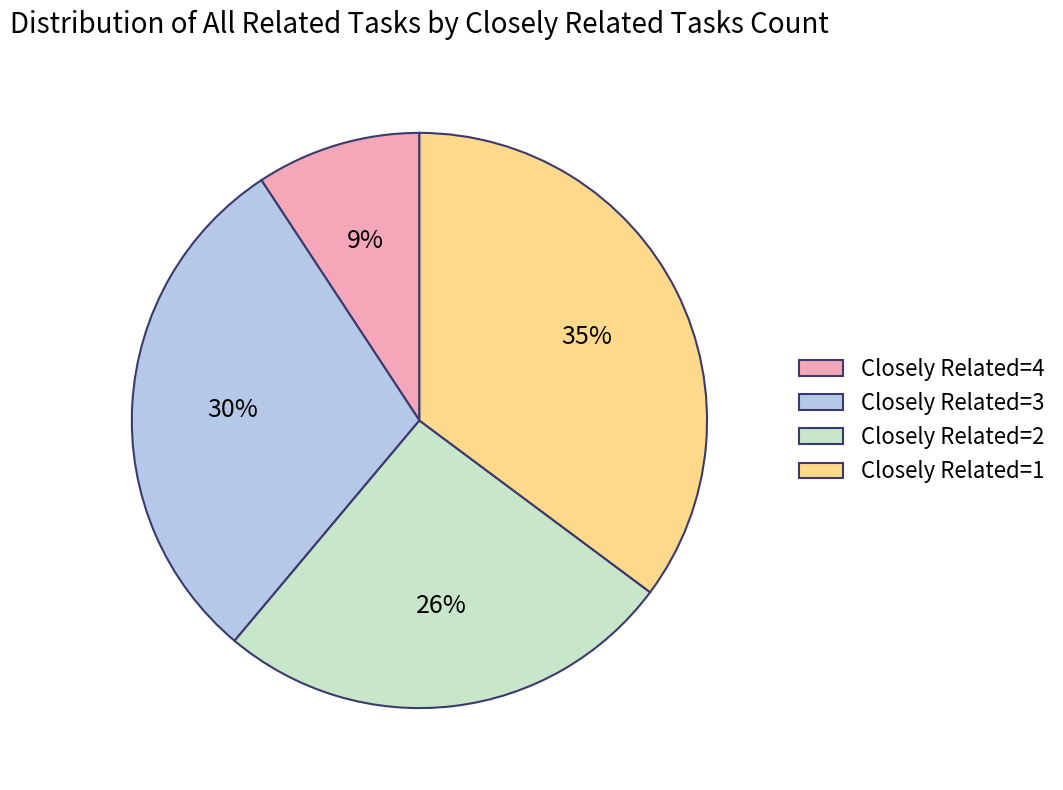

True or false: Closely Related=2 accounts for 26% of the total.

True